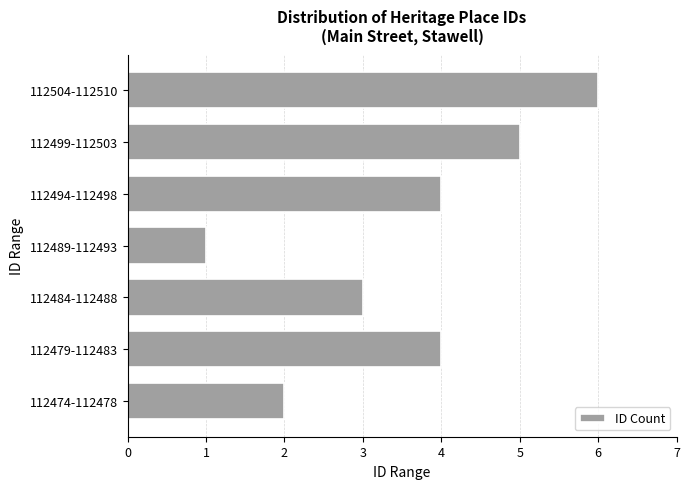

Reading bottom to top, list all the values displayed in this chart.

112474-112478=2	112479-112483=4	112484-112488=3	112489-112493=1	112494-112498=4	112499-112503=5	112504-112510=6